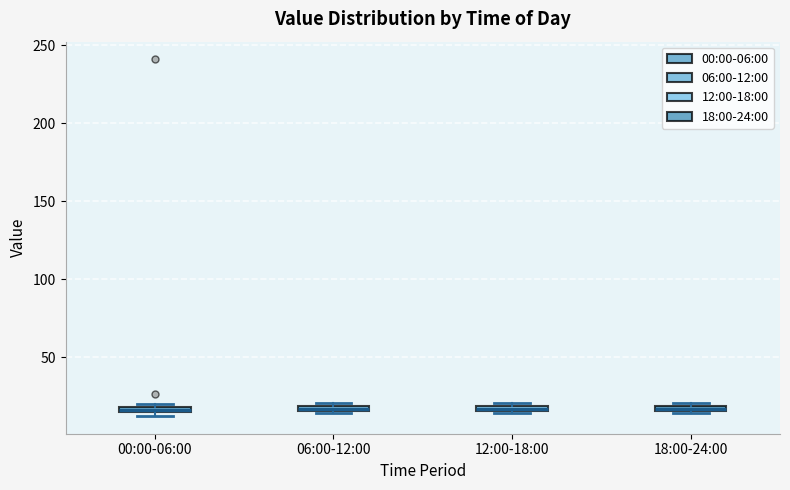

Where is the lower edge of the box for 12:00-18:00 on the y-axis? The values are not printed on the chart, so give them approximately, as read against the axis.

15